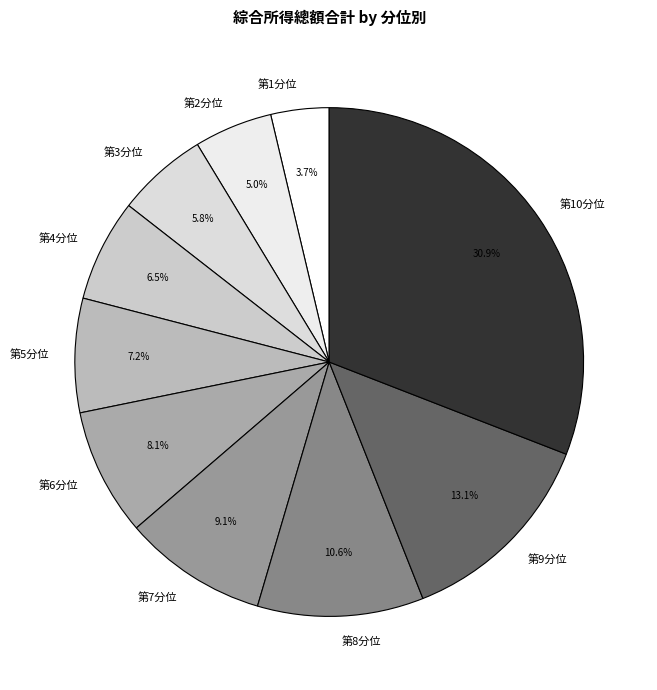

What percentage is the 第2分位 slice, to the nearest percent?

5%